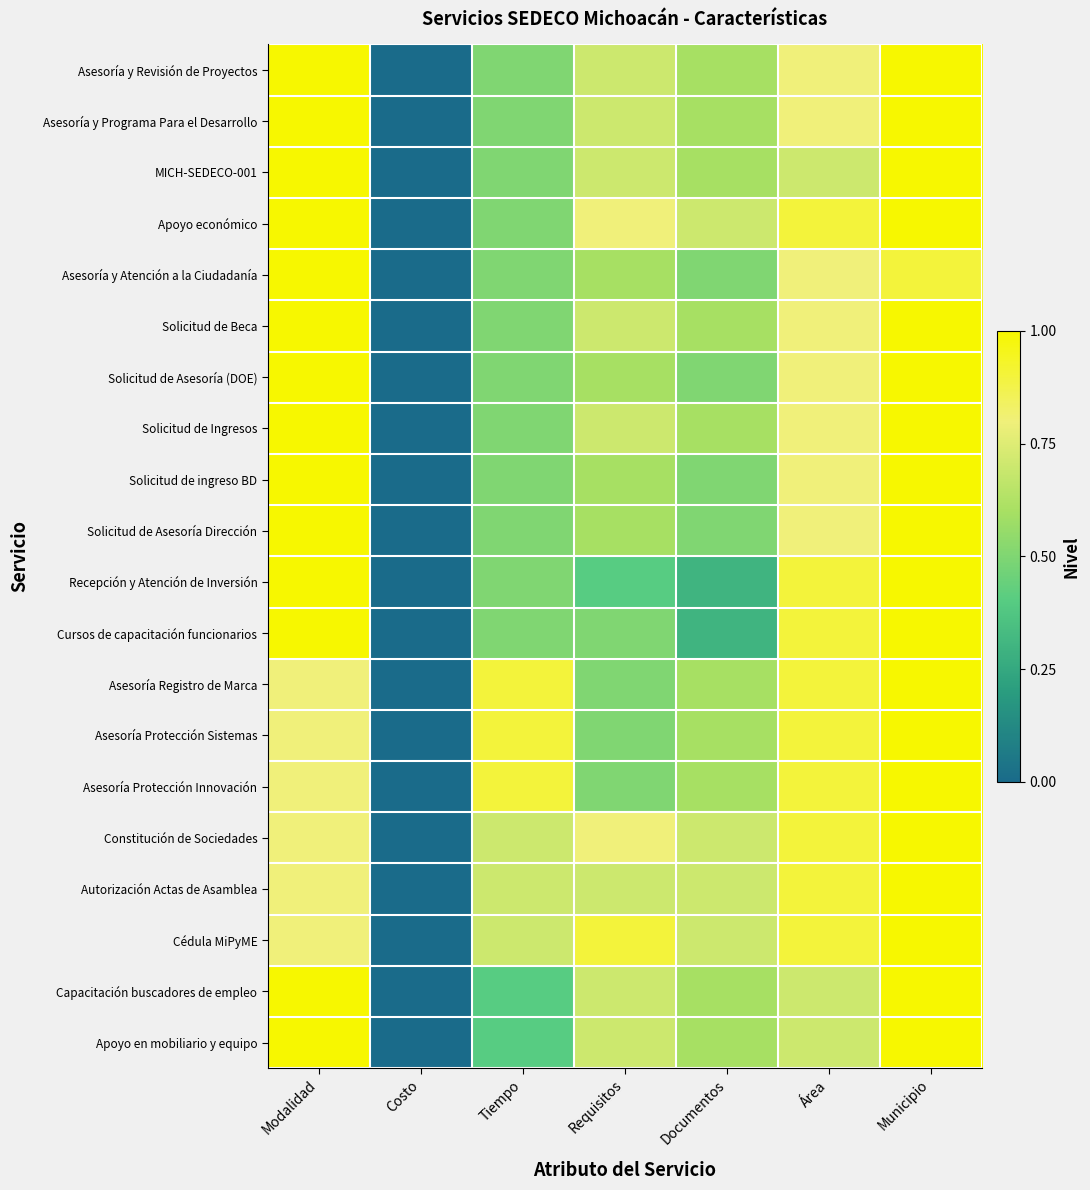

At which category is the sum across all series the highest?

Municipio